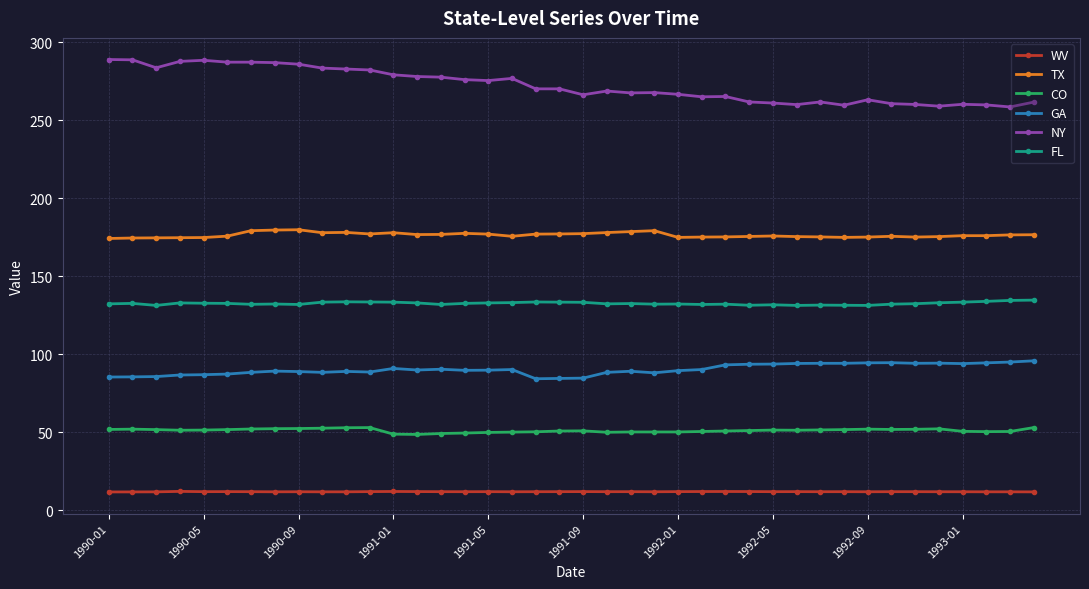

Which series has the widest spread of values?

NY